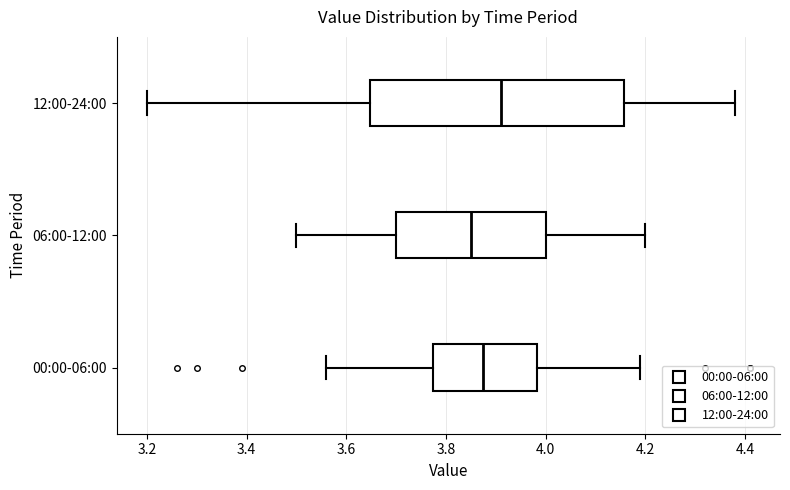

Where does the right whisker of the box for 00:00-06:00 end on the x-axis? The values are not printed on the chart, so give them approximately, as read against the axis.

4.20